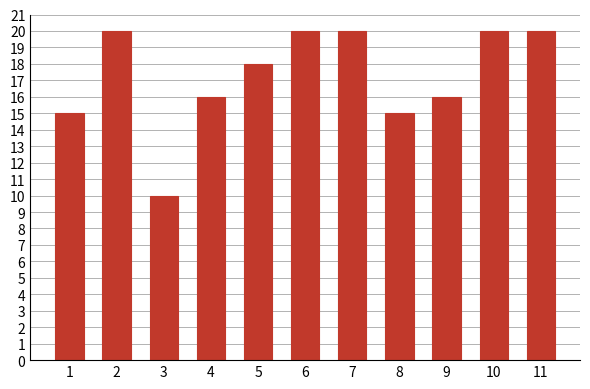

Reading right to left, transcribe all the data shown in this chart.

20	20	16	15	20	20	18	16	10	20	15